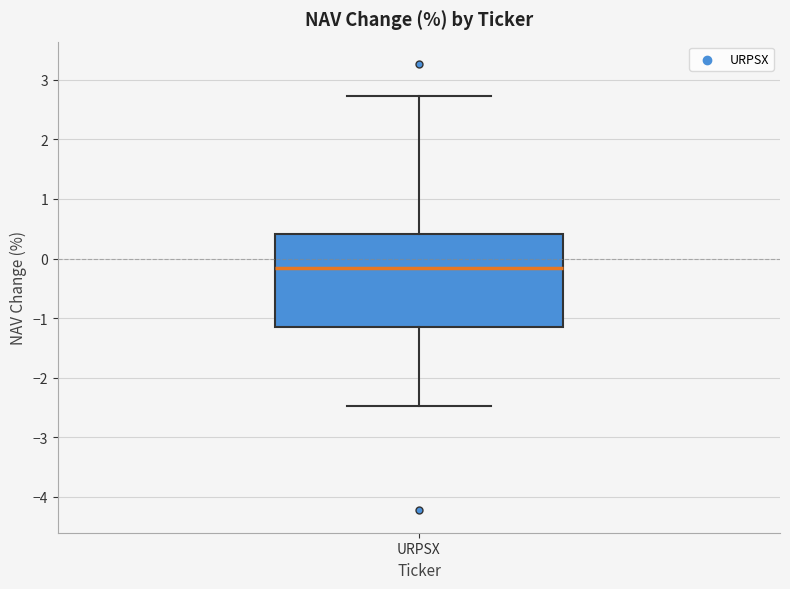

Read this box plot against the y-axis: the position of the median line, the range covered by the box, and the ends of both whiskers. The values are not printed on the chart, so give them approximately, as read against the axis.

median -0.2, box -1.1 to 0.4, whiskers -2.5 to 2.7